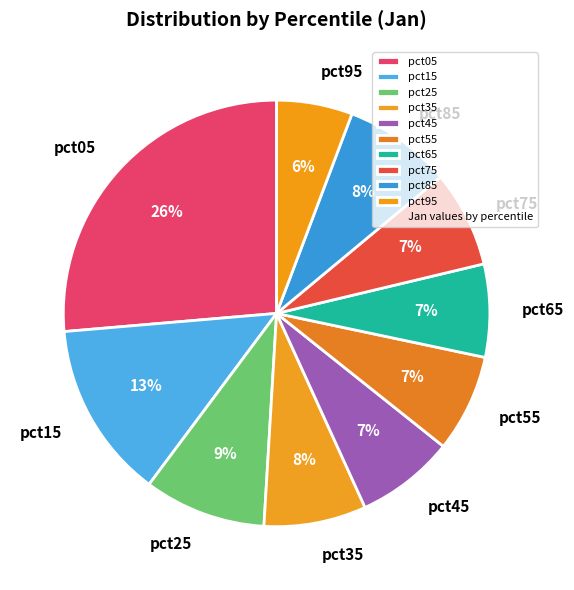

Approximately how many times larger is the value at pct65 compared to pct15?

0.5